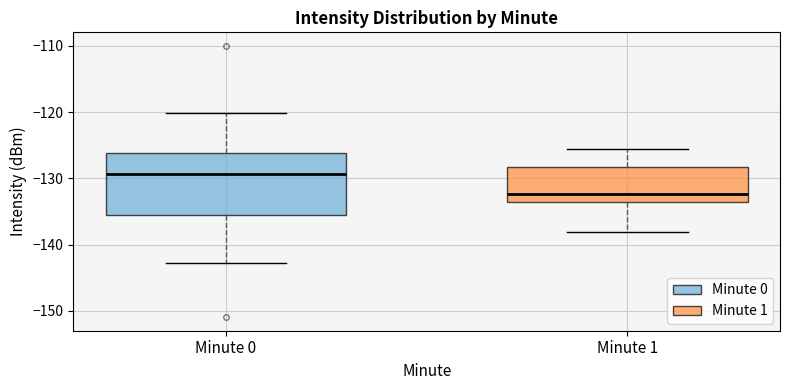

Reading left to right, transcribe this box plot: for each box, give where its median line is, the range the box spans, and where its two whiskers end, as read against the y-axis. The values are not printed on the chart, so give them approximately, as read against the axis.

Minute 0: median -129, box -136 to -126, whiskers -143 to -120
Minute 1: median -132, box -134 to -128, whiskers -138 to -126